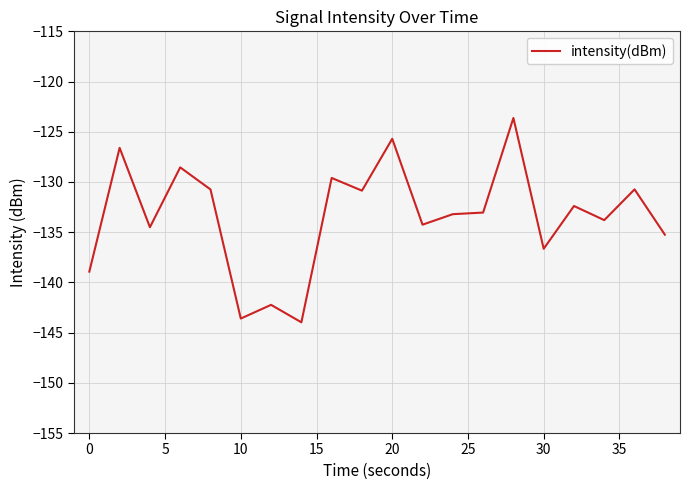

What is the difference between the maximum and minimum values?

20.3